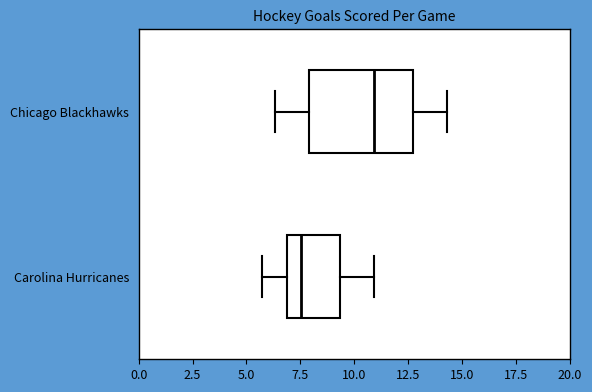

Which box's median line is the furthest to the right?

Chicago Blackhawks